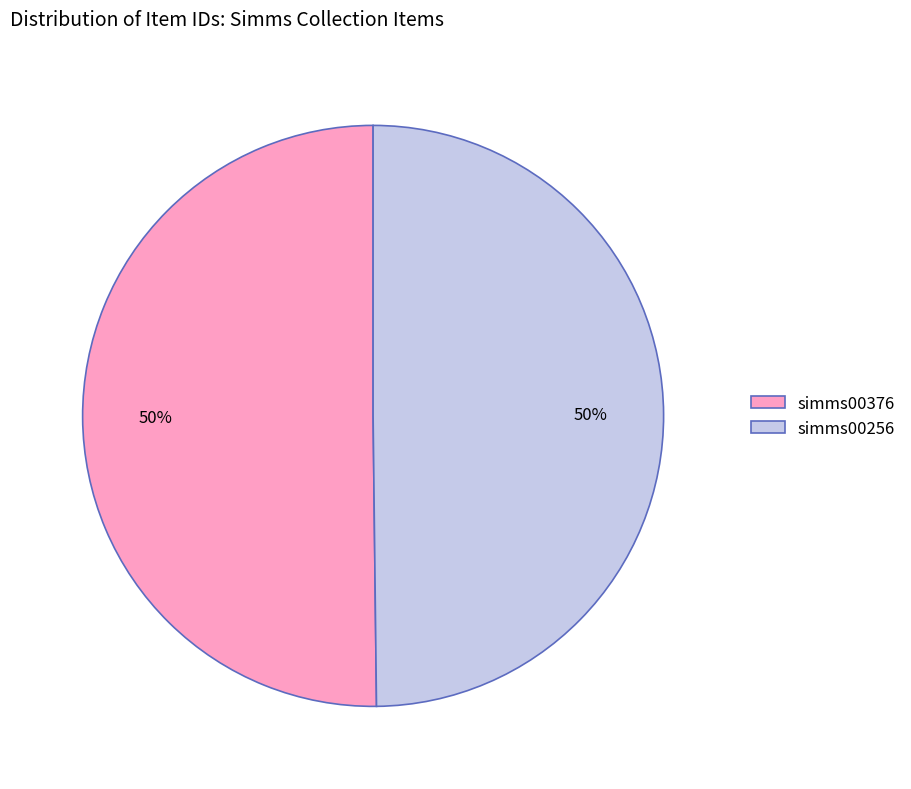

True or false: simms00376 accounts for 50% of the total.

True